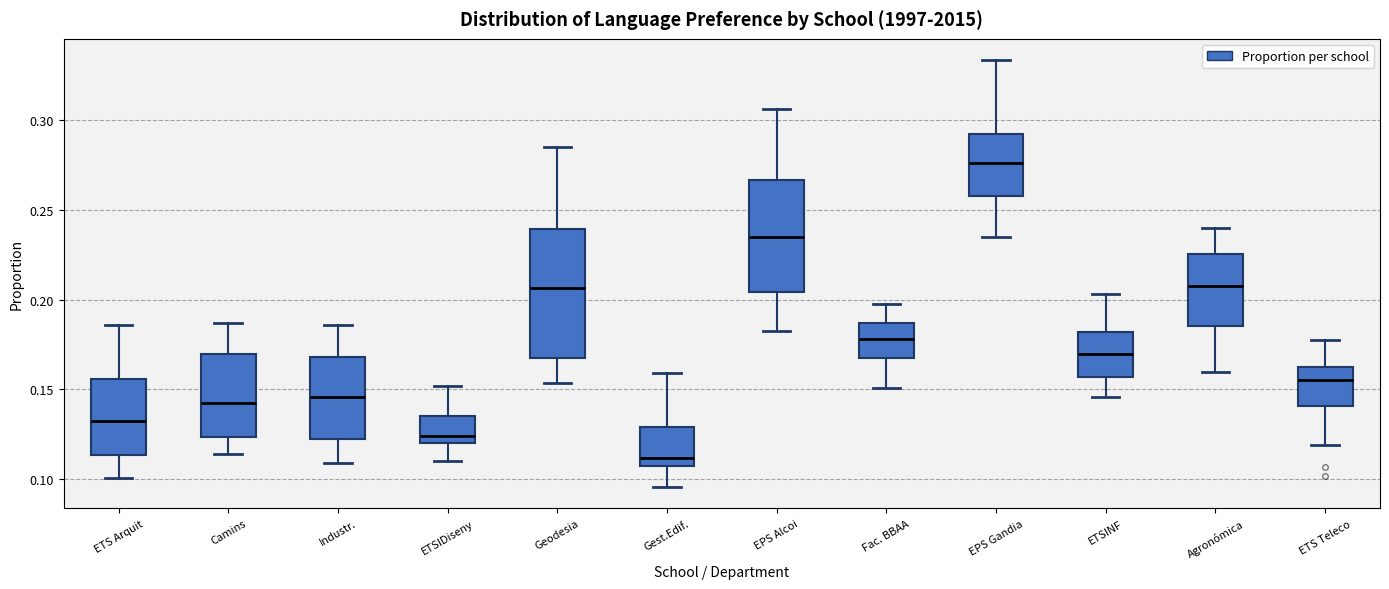

Where does the upper whisker of the box for ETSINF end on the y-axis? The values are not printed on the chart, so give them approximately, as read against the axis.

0.205